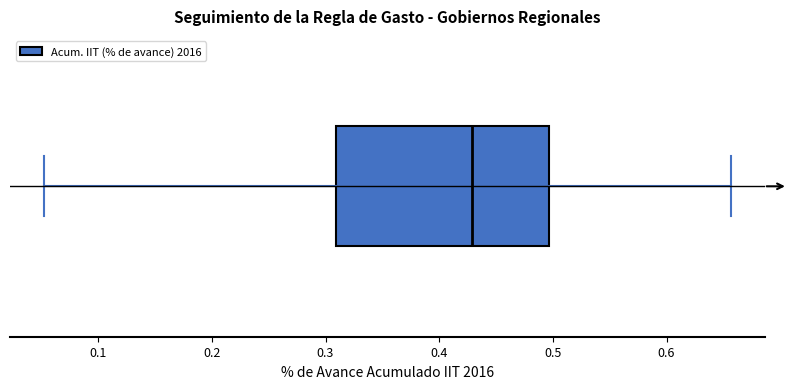

Read this box plot against the x-axis: the position of the median line, the range covered by the box, and the ends of both whiskers. The values are not printed on the chart, so give them approximately, as read against the axis.

median 0.43, box 0.31 to 0.50, whiskers 0.05 to 0.66